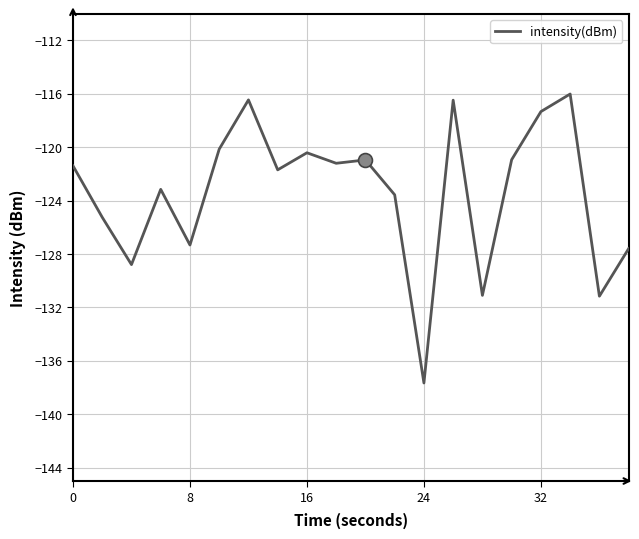

What is the difference between the second highest and second lowest values?

14.7